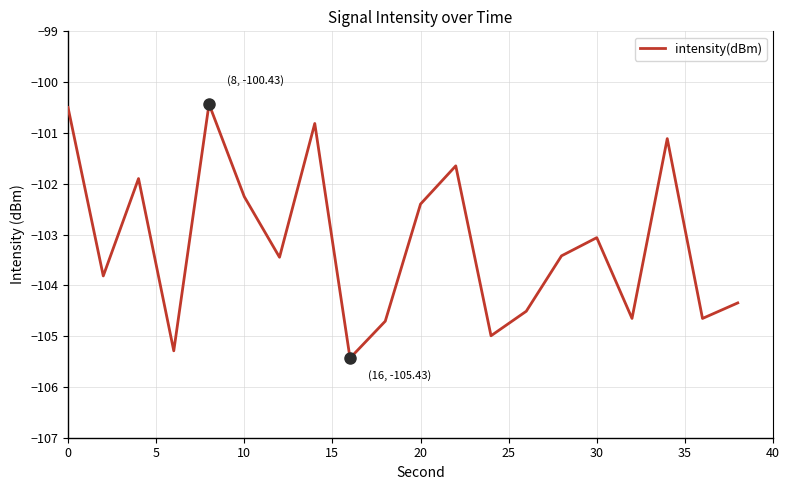

What is the maximum value shown in the chart?

-100.4